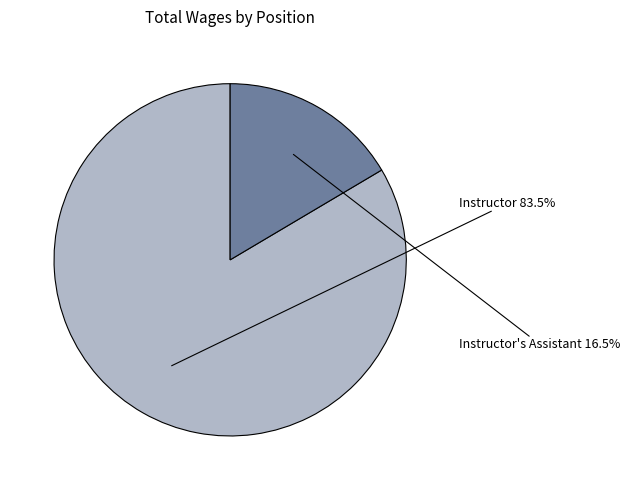

How many slices are in this pie chart?

2